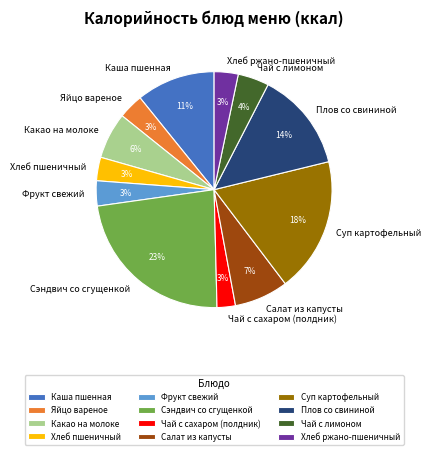

Is the sum of Фрукт свежий and Салат из капусты greater than half?

No